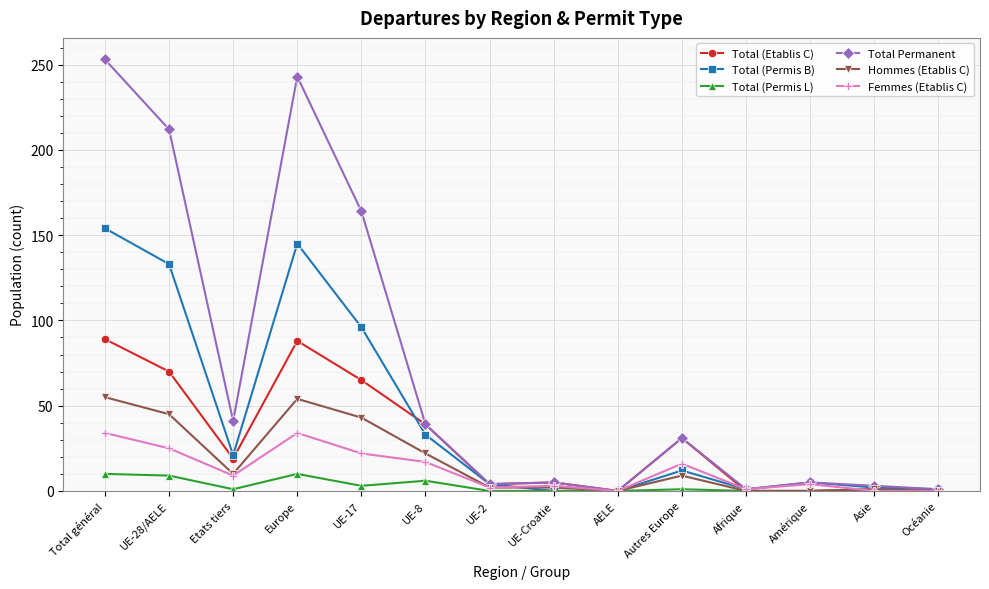

Which category has the highest value across all series?

Total général